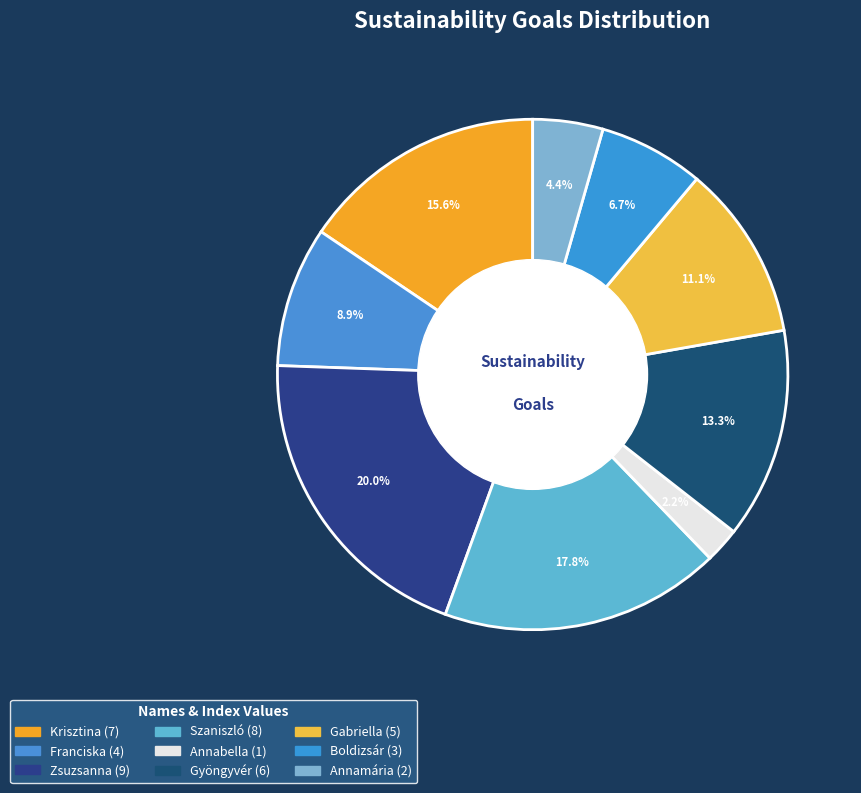

How many slices are in this pie chart?

9